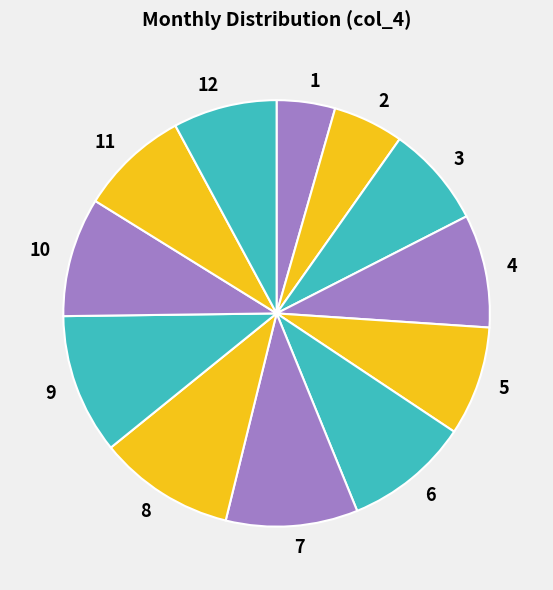

Is there a majority slice in this chart?

No